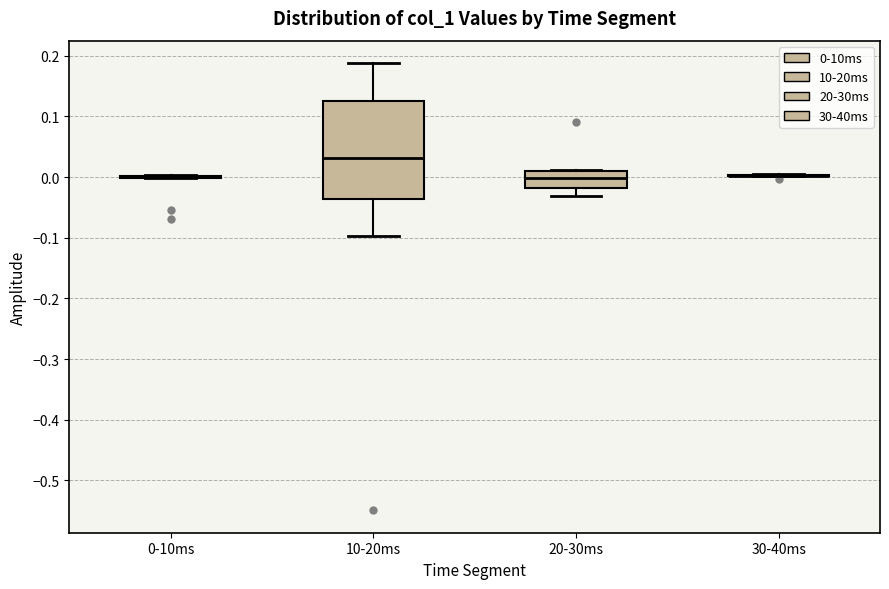

Which box is the tallest, from its lower edge to its upper edge?

10-20ms